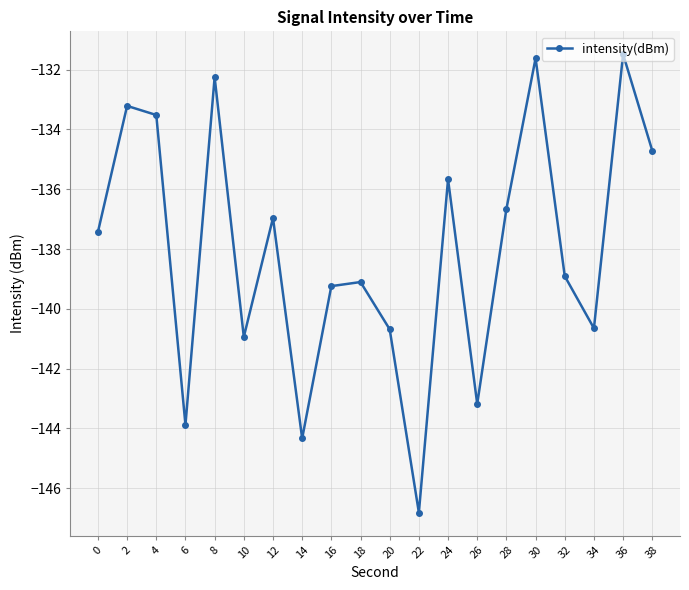

What is the sum of the values at 30 and 2?

-264.8